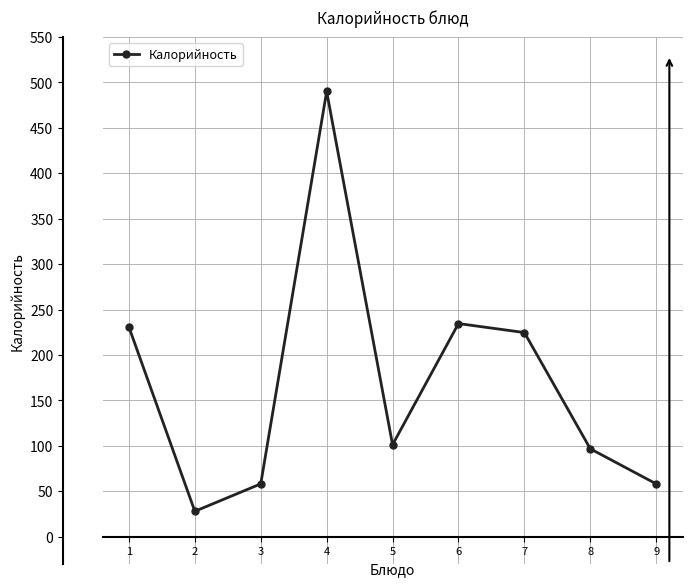

What is the minimum value shown in the chart?

28.0